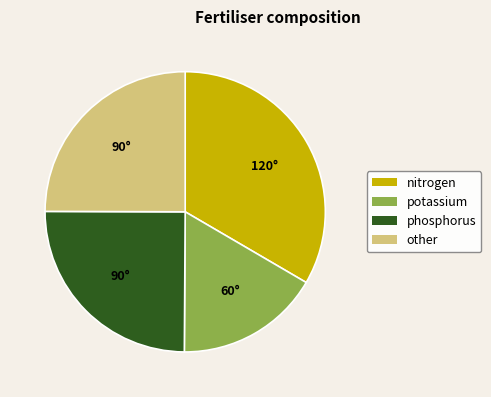

Is there a majority slice in this chart?

No